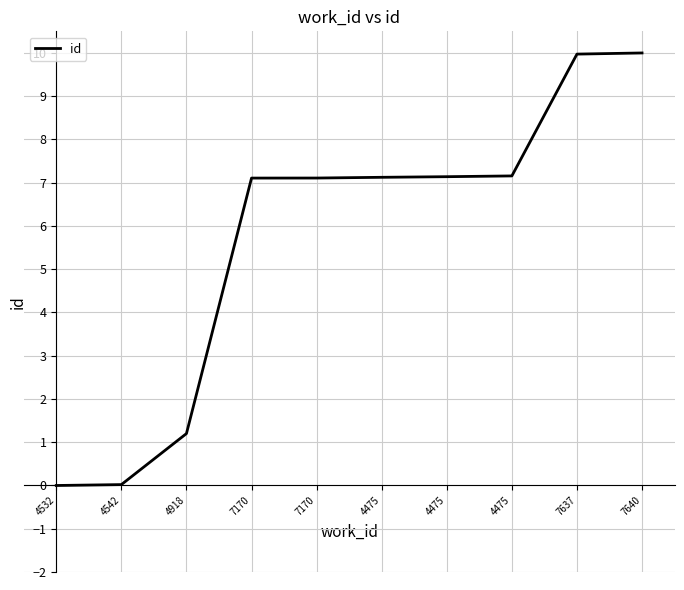

How many lines are shown in the chart?

1